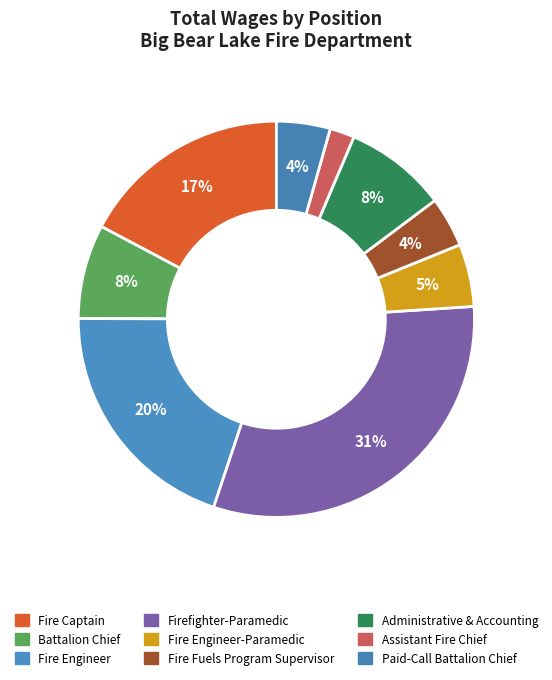

Which slice is the largest?

Firefighter-Paramedic